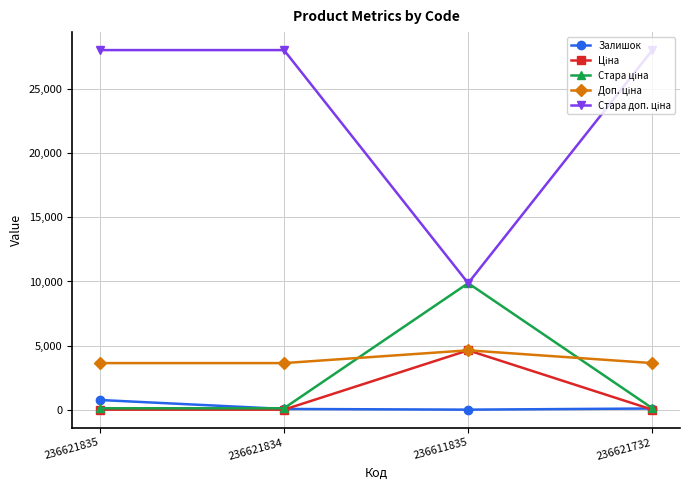

How many interior local valleys does the Залишок series have?

1